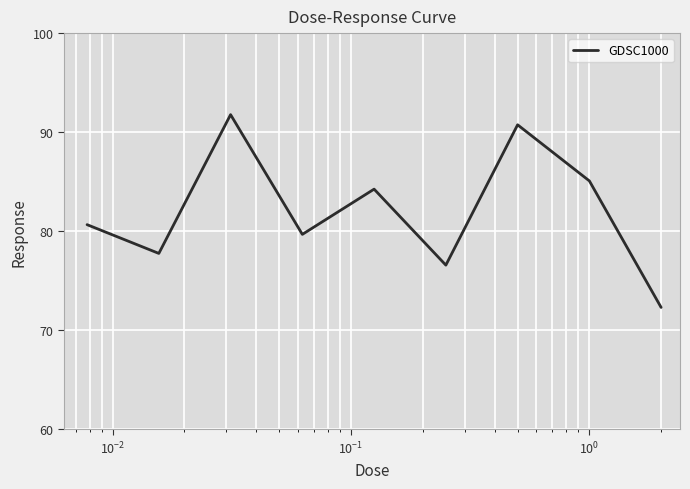

What is the greatest value displayed?

91.8